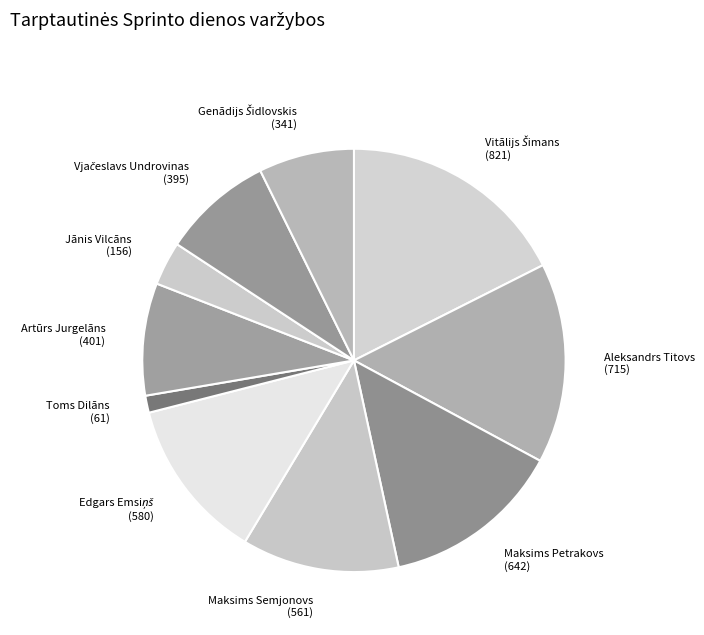

What is the ratio of the value at Maksims Petrakovs (642) to the value at Jānis Vilcāns (156)?

4.1